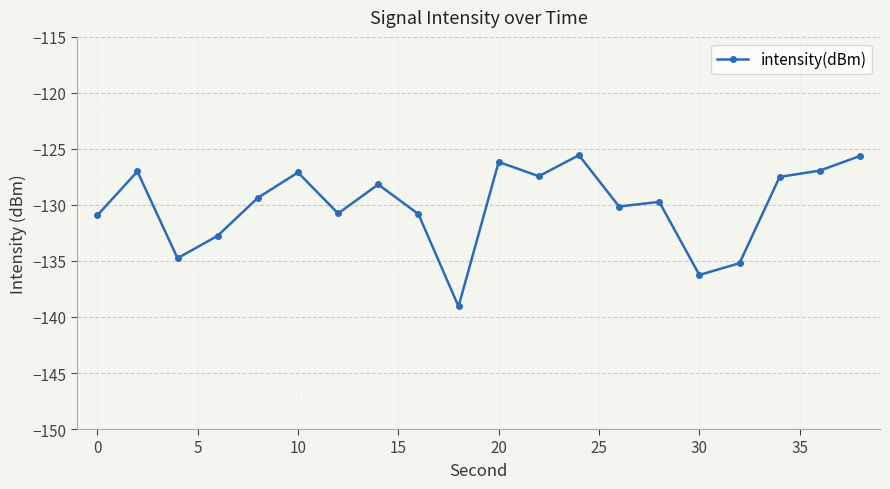

What is the smallest value displayed?

-139.1